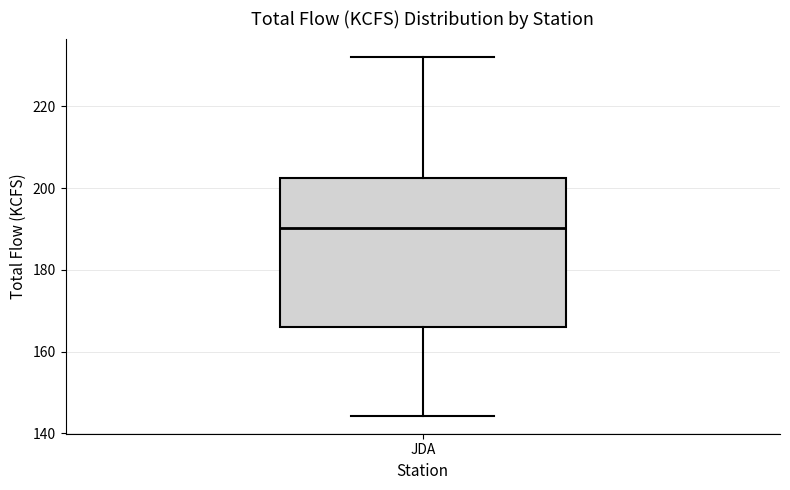

Read this box plot against the y-axis: the position of the median line, the range covered by the box, and the ends of both whiskers. The values are not printed on the chart, so give them approximately, as read against the axis.

median 190, box 166 to 202, whiskers 144 to 232